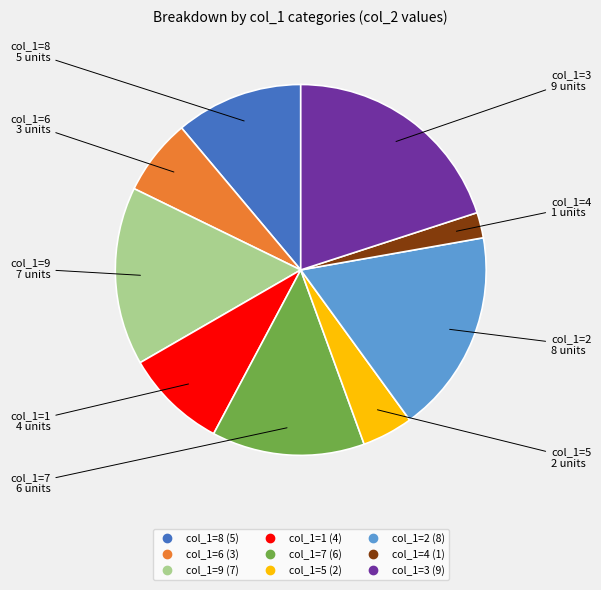

Rank the categories by value from lowest to highest.

col_1=4, col_1=5, col_1=6, col_1=1, col_1=8, col_1=7, col_1=9, col_1=2, col_1=3